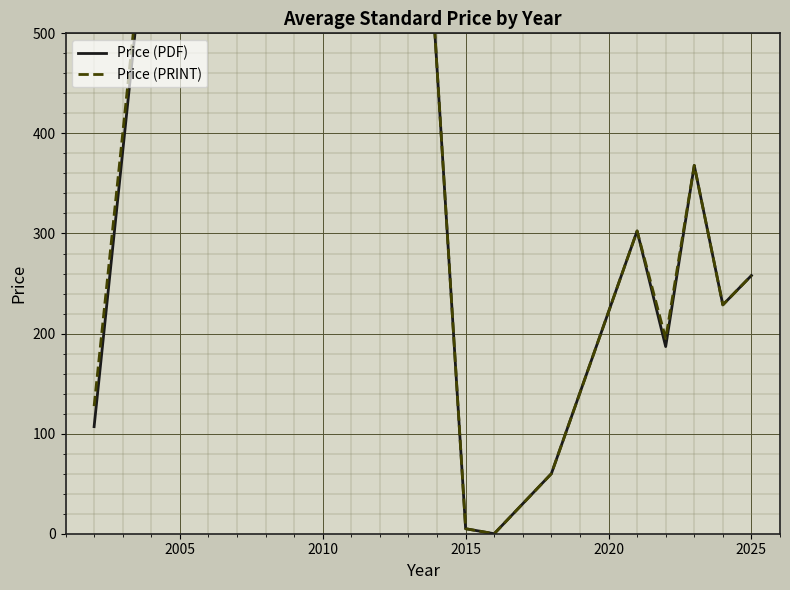

Is this an area chart (filled region under the line)?

No